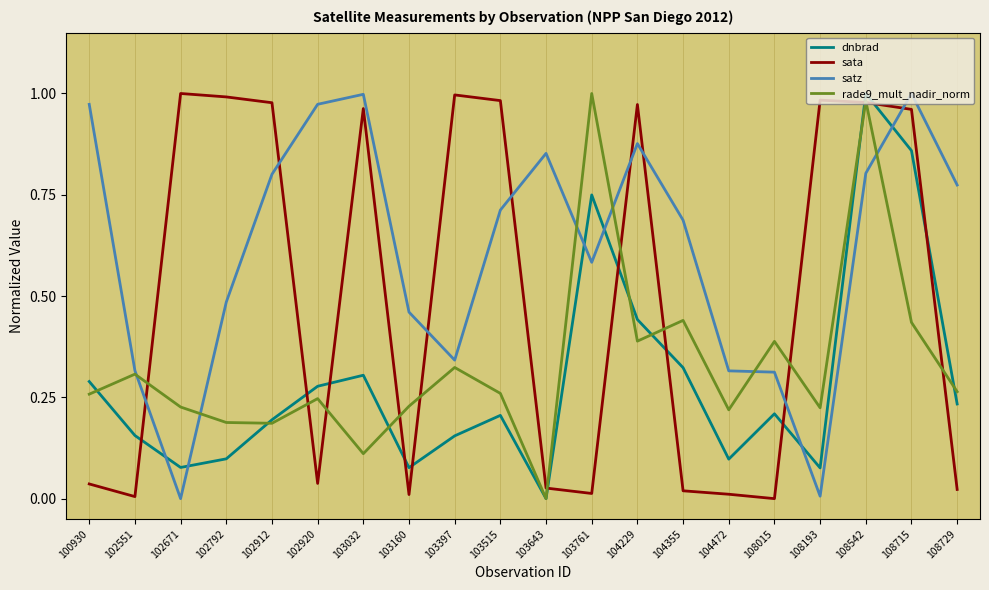

Between 103397 and 108193, which series saw the biggest shift?

satz